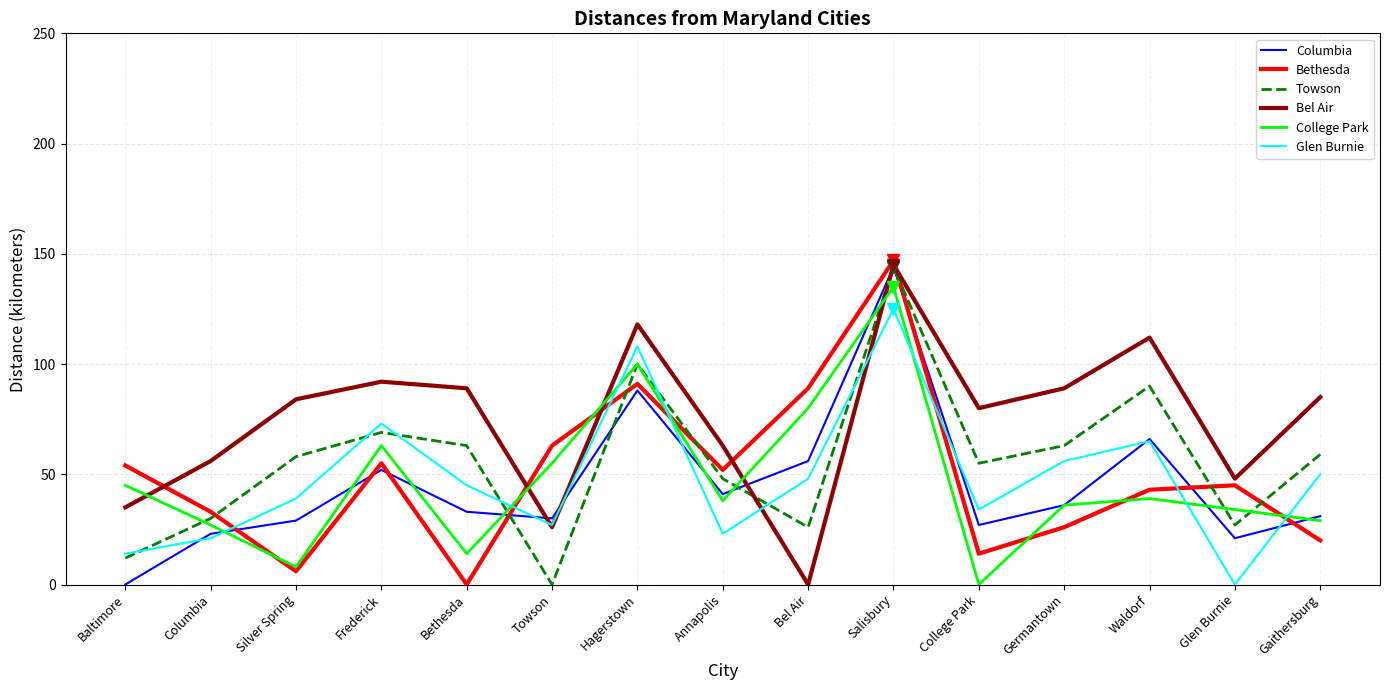

How many positive values does the College Park series have?

14